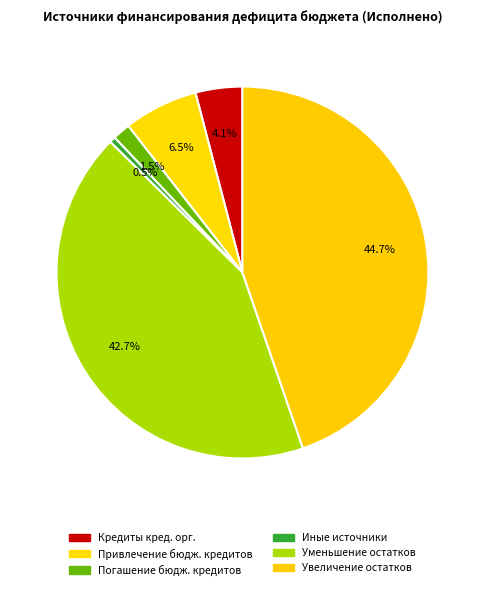

How many slices are in this pie chart?

6